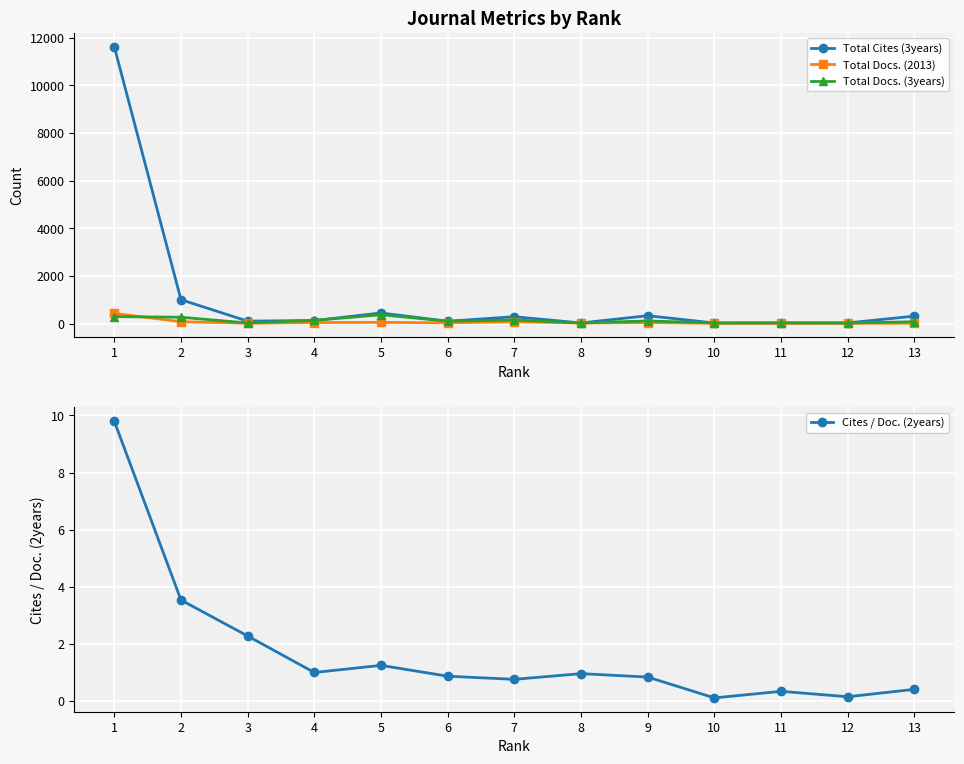

Is the value of Cites / Doc. (2years) at 5 greater than the value of Total Docs. (3years) at 6?

No